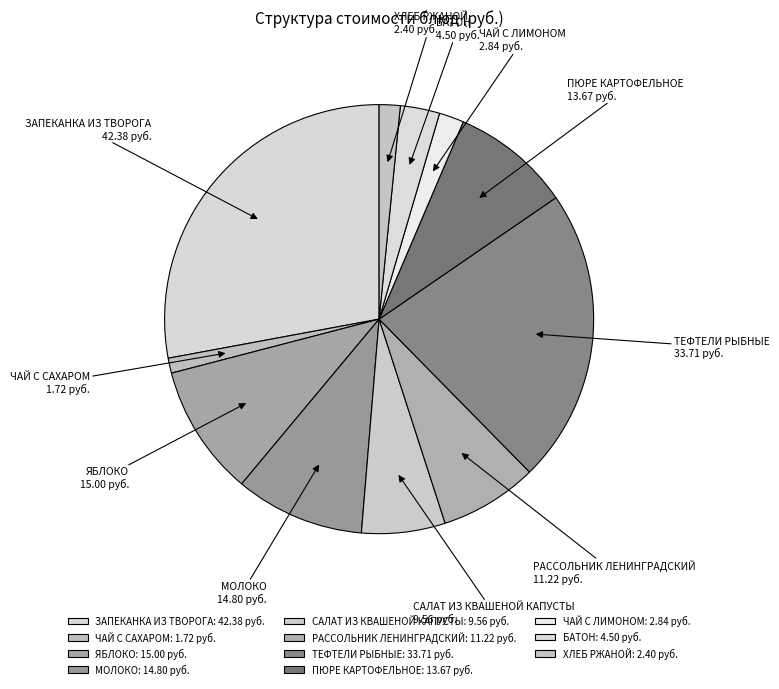

True or false: ЧАЙ С САХАРОМ accounts for 11% of the total.

False